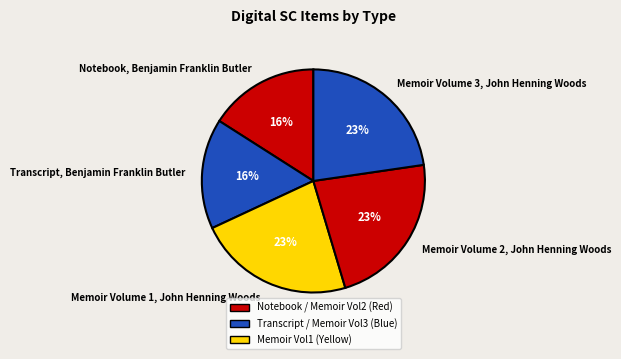

How many slices are in this pie chart?

5